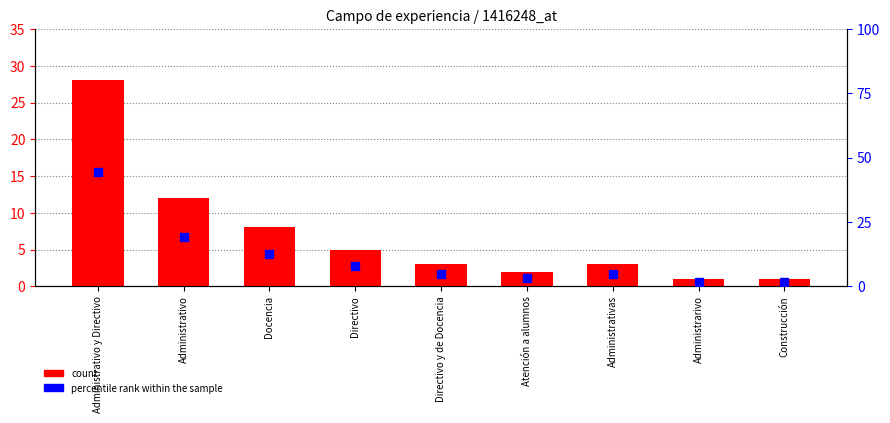

At how many categories does at least one series exceed 43?

1